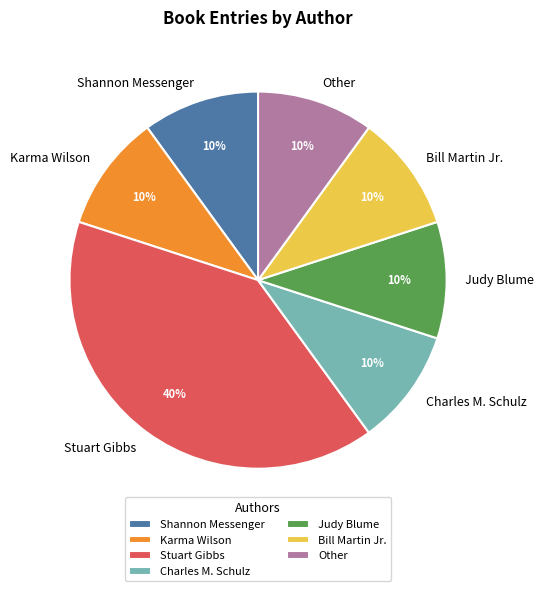

Combined, do Karma Wilson and Bill Martin Jr. account for over 50%?

No